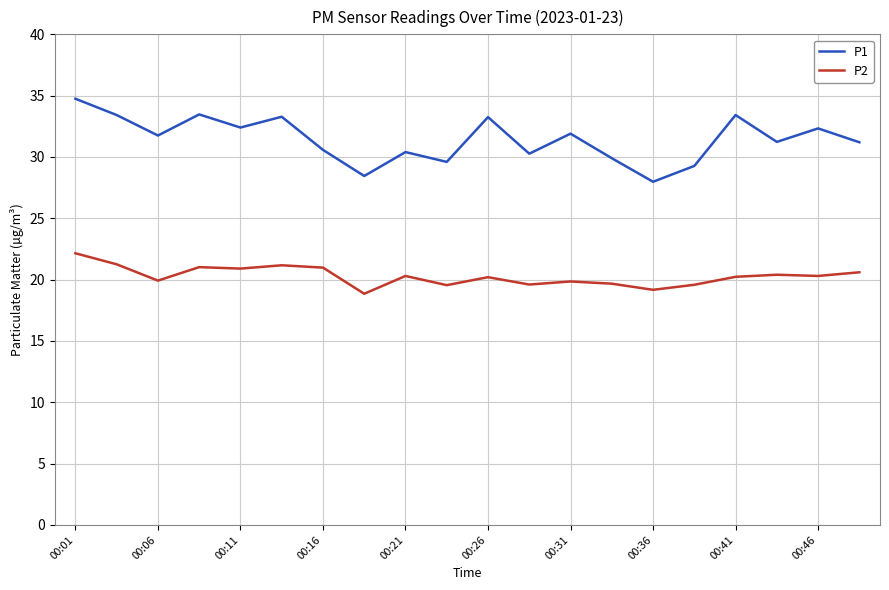

Count the number of data series in this chart.

2